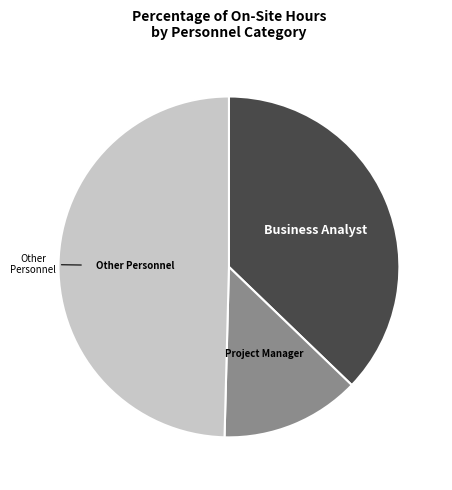

Does any single category account for the majority?

No